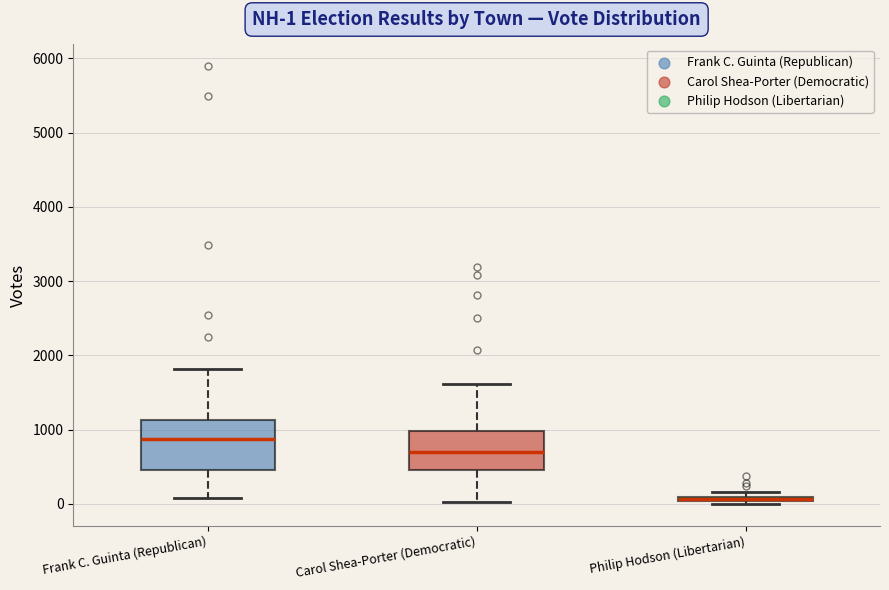

Comparing the boxes themselves (not the whiskers), which one is the tallest?

Frank C. Guinta (Republican)